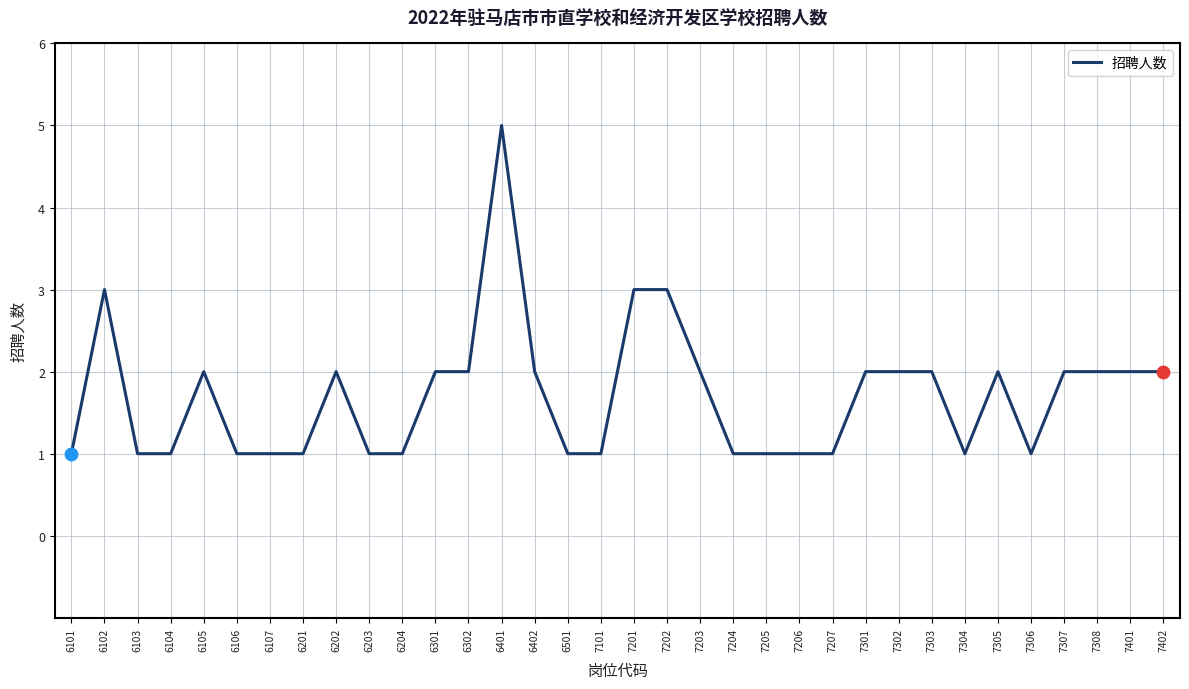

Approximately how many times larger is the value at 6202 compared to 6501?

2.0